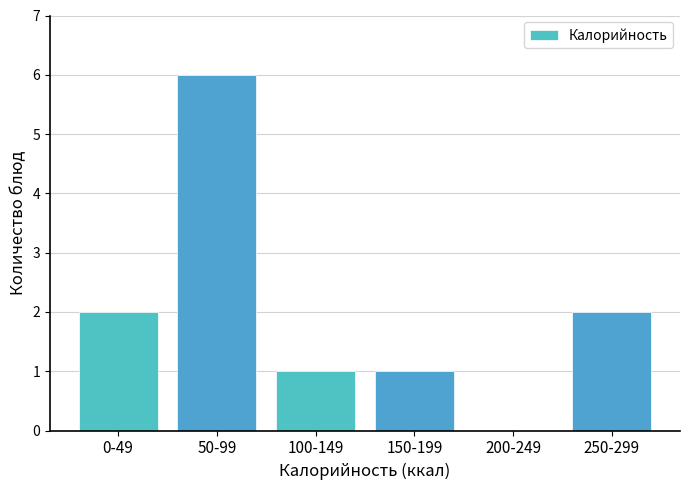

Reading left to right, extract all data points from this chart.

0-49=2	50-99=6	100-149=1	150-199=1	200-249=0	250-299=2